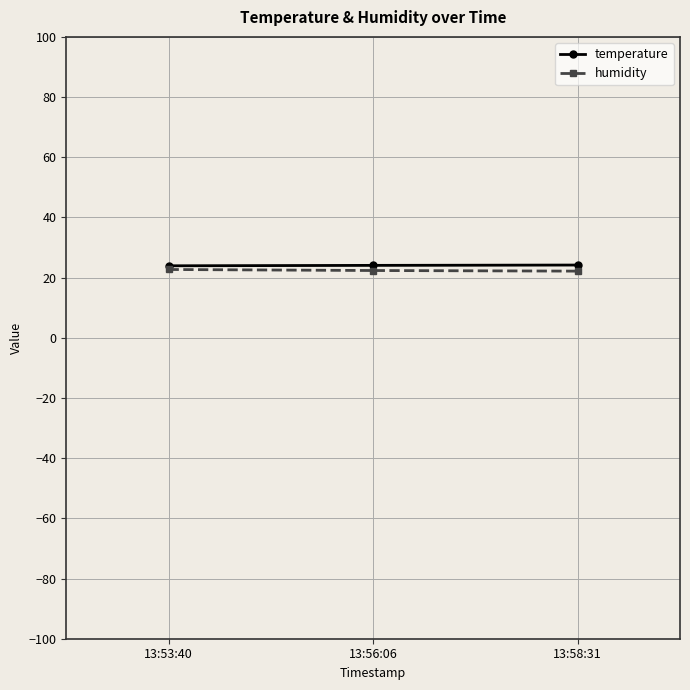

What is the sum of all temperature values?

72.2